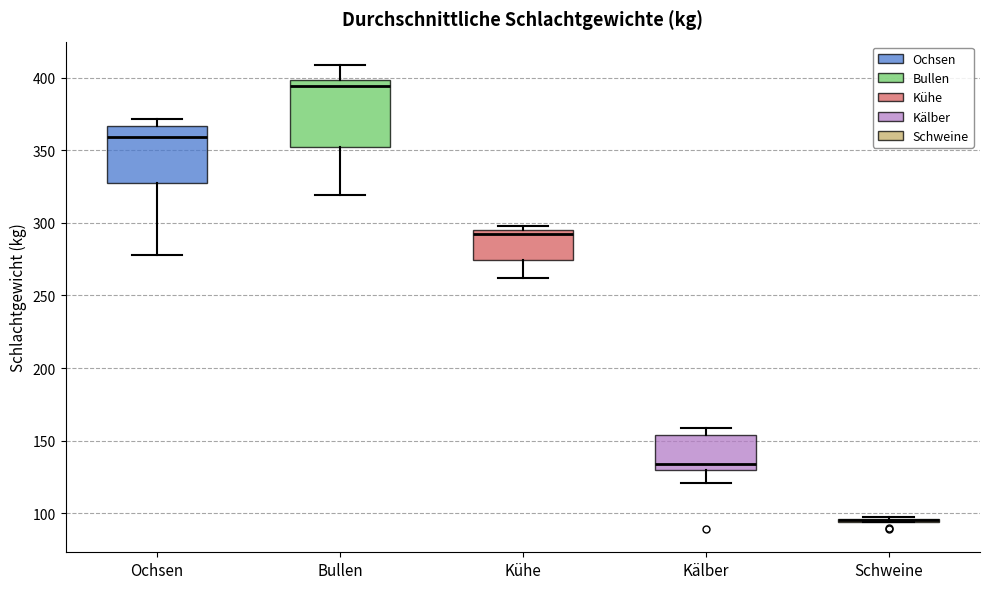

Comparing the boxes themselves (not the whiskers), which one is the tallest?

Bullen